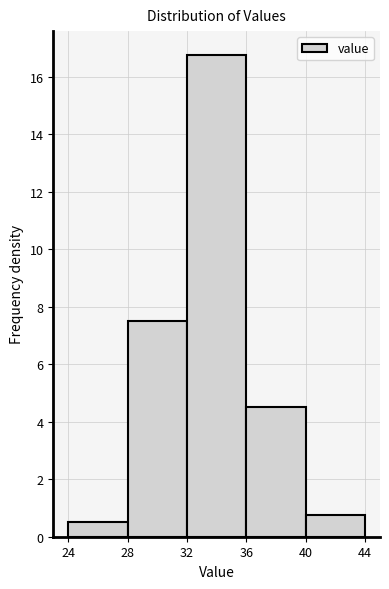

What is the height of the bar covering 36 to 40 on the x-axis? The values are not printed on the chart, so give them approximately, as read against the axis.

4.6